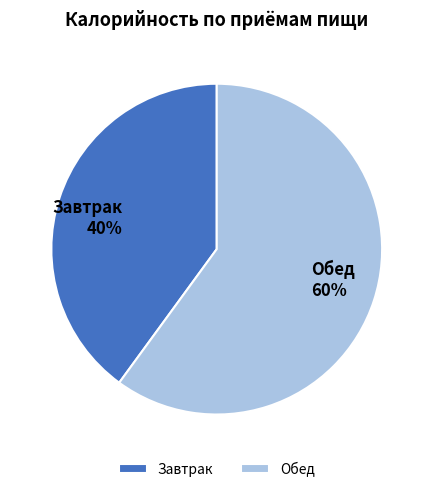

Do Завтрак and Обед together represent more than half of the pie?

Yes